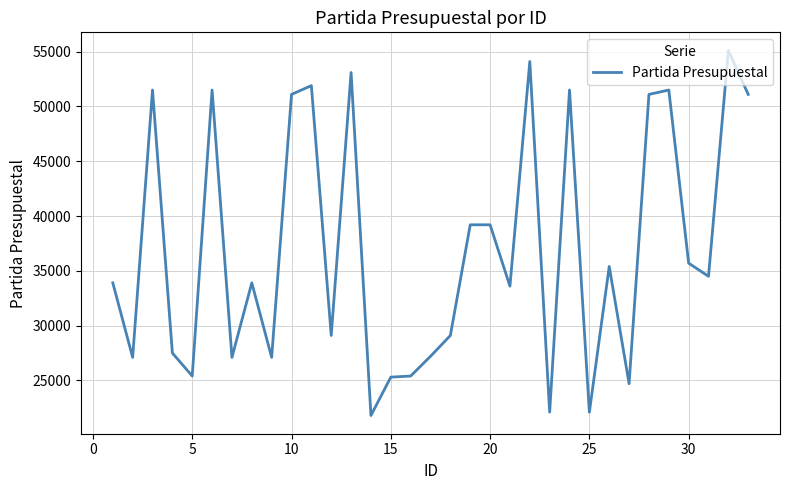

What is the greatest value displayed?

55101